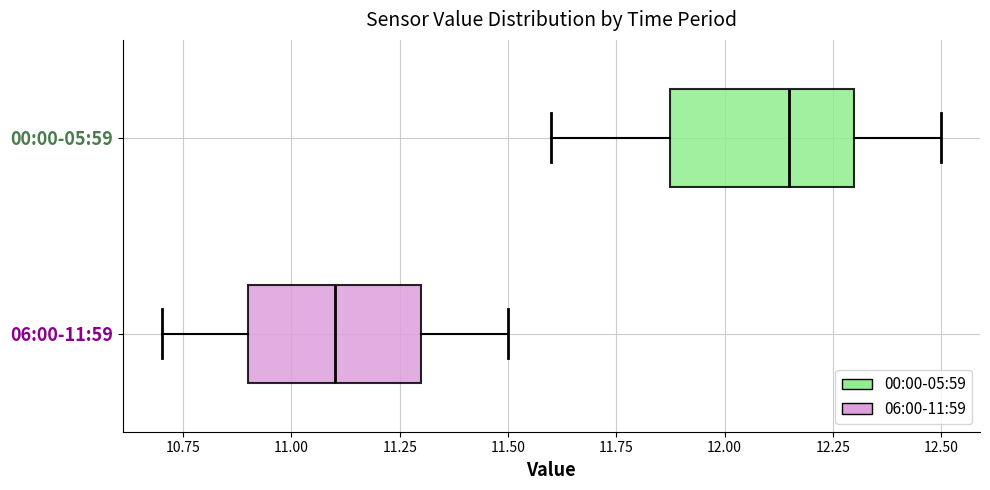

Where does the median line of the box for 06:00-11:59 sit on the x-axis? The values are not printed on the chart, so give them approximately, as read against the axis.

11.10